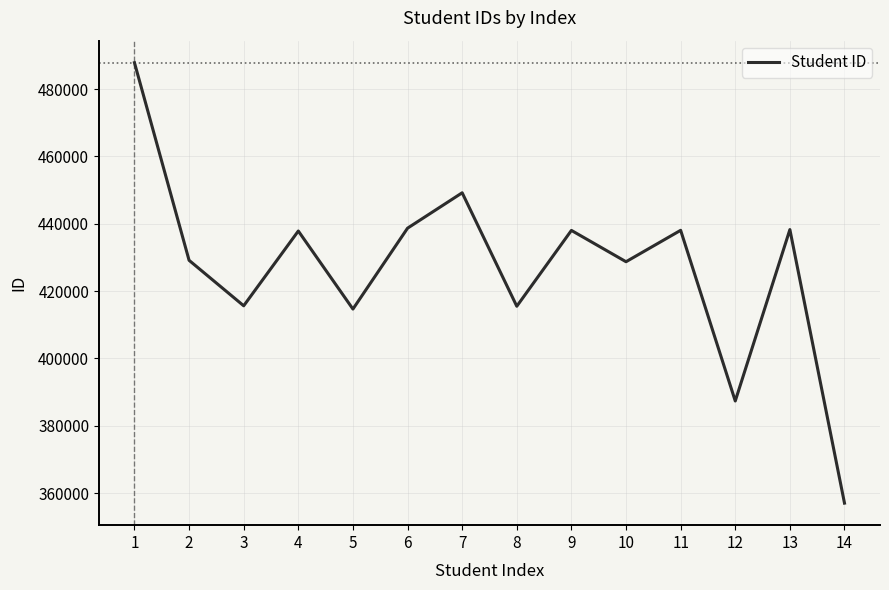

Is it true that the value at 7 is 604638?

False